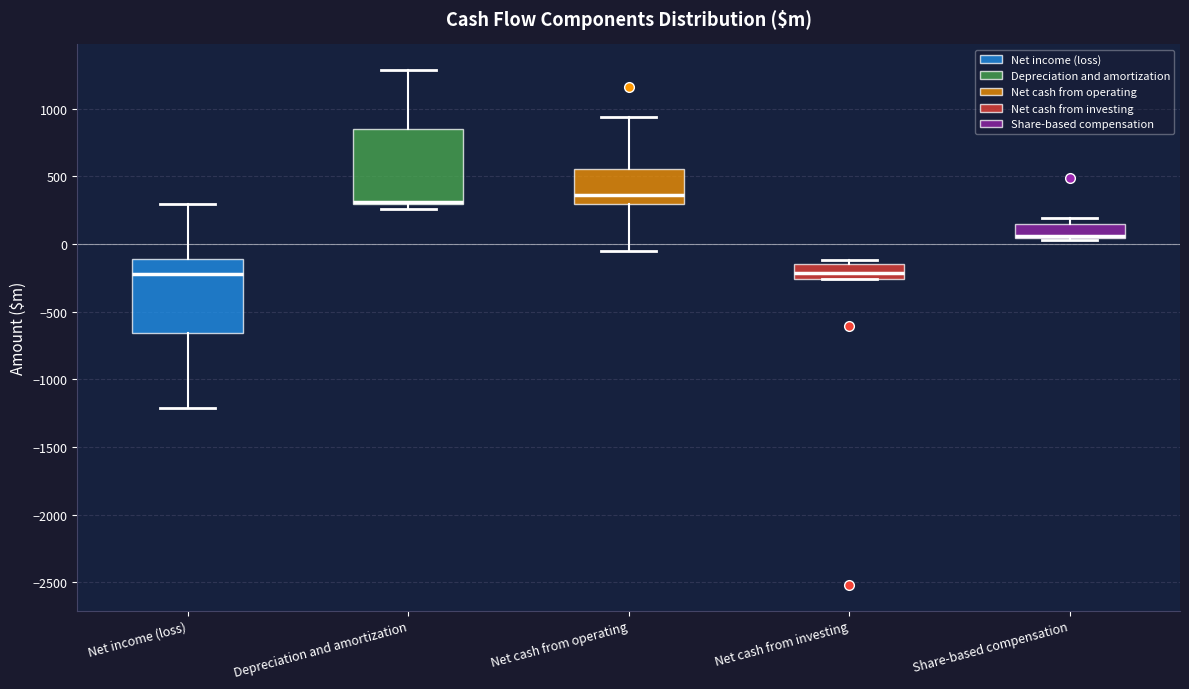

Where does the median line of the box for Net cash from investing sit on the y-axis? The values are not printed on the chart, so give them approximately, as read against the axis.

-200